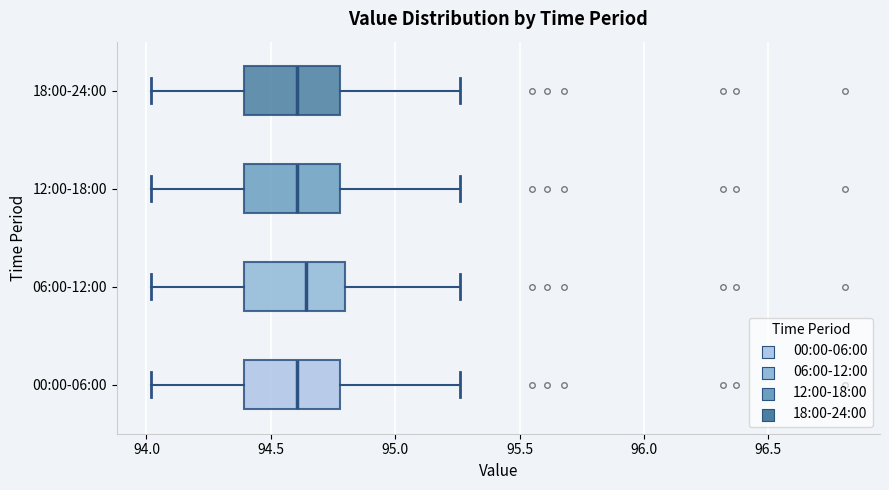

Where is the left edge of the box for 18:00-24:00 on the x-axis? The values are not printed on the chart, so give them approximately, as read against the axis.

94.40